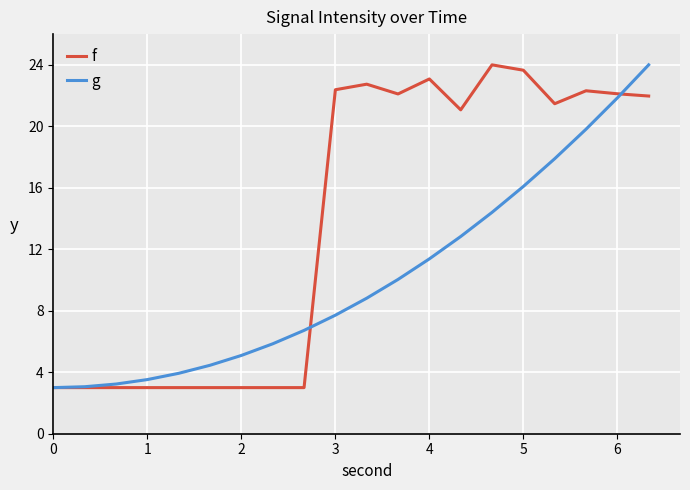

What is the greatest value displayed?

24.0